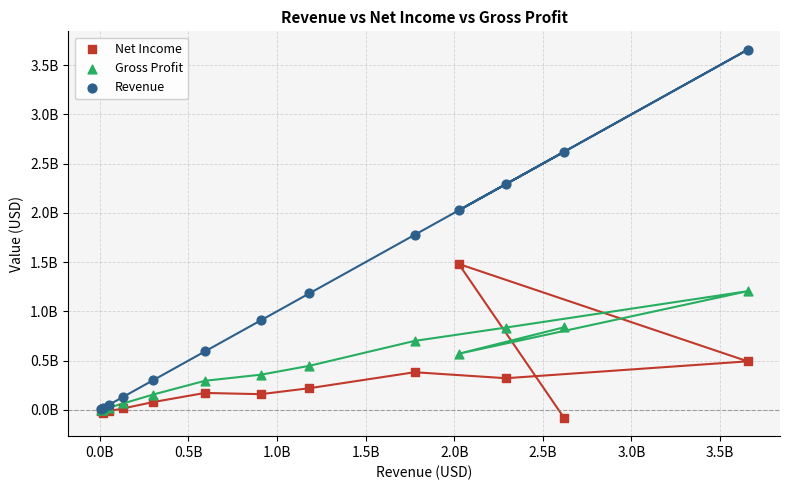

Which series has the widest spread of Y values?

Revenue